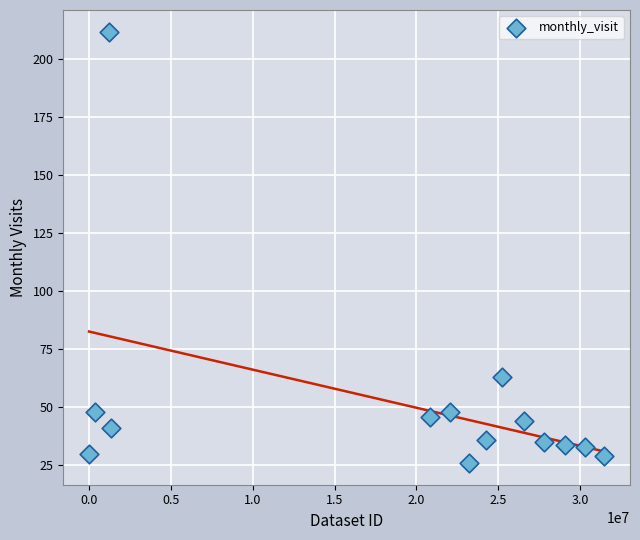

What is the range of Y values (max minus min)?

186